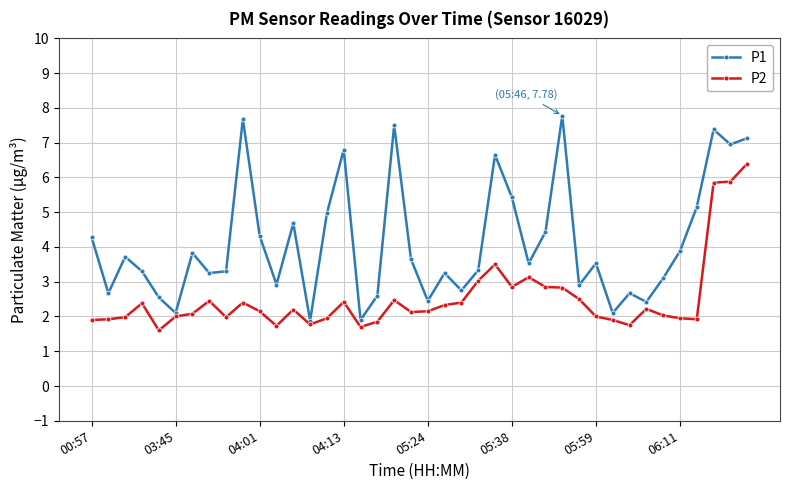

Which series has the largest range (max minus min)?

P1